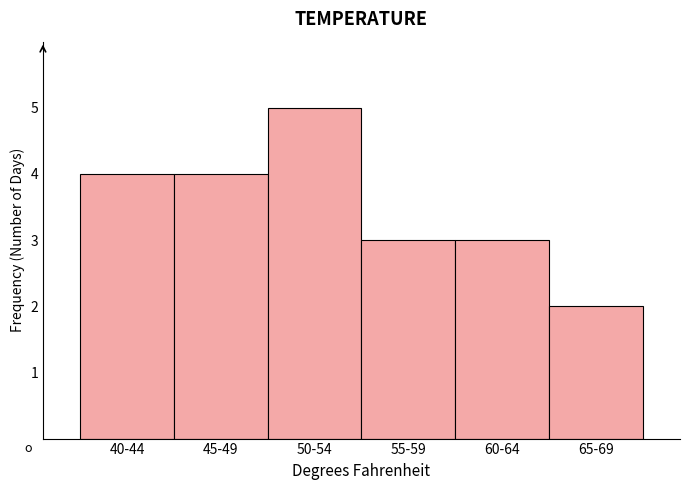

Reading right to left, transcribe all the data shown in this chart.

2	3	3	5	4	4